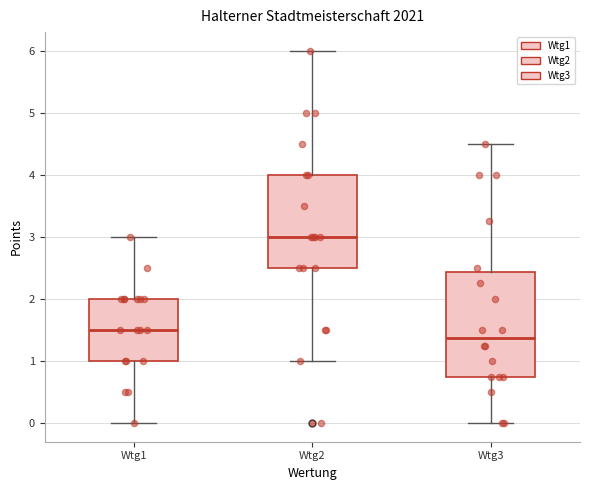

Reading left to right, transcribe this box plot: for each box, give where its median line is, the range the box spans, and where its two whiskers end, as read against the y-axis. The values are not printed on the chart, so give them approximately, as read against the axis.

Wtg1: median 1.5, box 1.0 to 2.0, whiskers 0.0 to 3.0
Wtg2: median 3.0, box 2.5 to 4.0, whiskers 1.0 to 6.0
Wtg3: median 1.4, box 0.8 to 2.4, whiskers 0.0 to 4.5